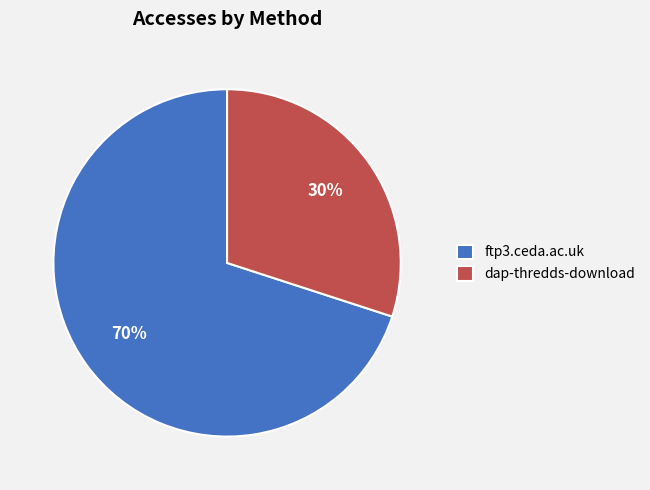

Approximately how many times larger is the value at ftp3.ceda.ac.uk compared to dap-thredds-download?

2.3